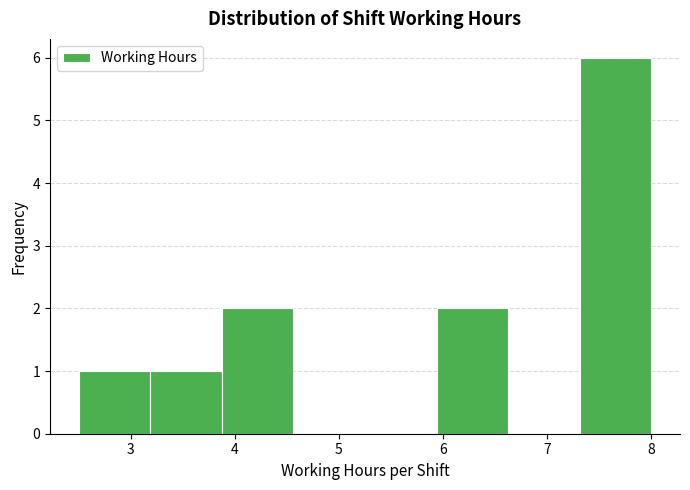

Reading left to right, transcribe this chart: for each bar, give the range it covers on the x-axis and its height. Neither the bar edges nor the heights are printed on the chart, so give them approximately, as read against the axes.

2.5 to 3.2: 1
3.2 to 3.9: 1
3.9 to 4.6: 2
4.6 to 5.3: 0
5.3 to 5.9: 0
5.9 to 6.6: 2
6.6 to 7.3: 0
7.3 to 8.0: 6